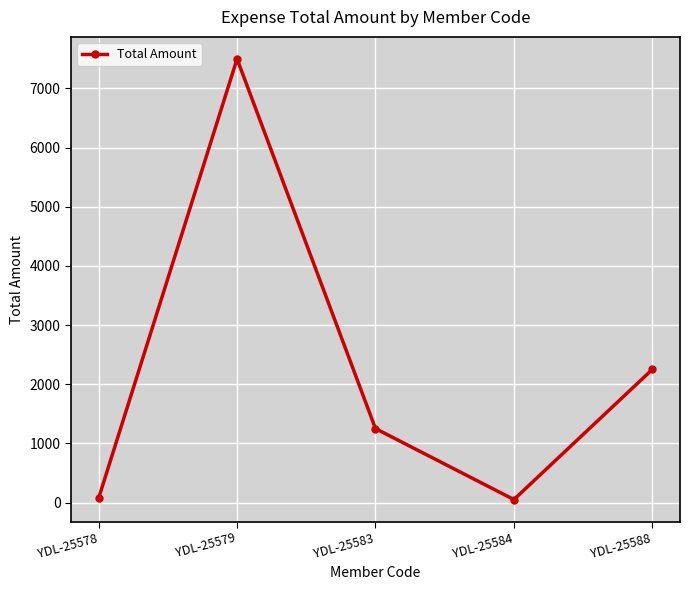

How many data points does each series have?

5